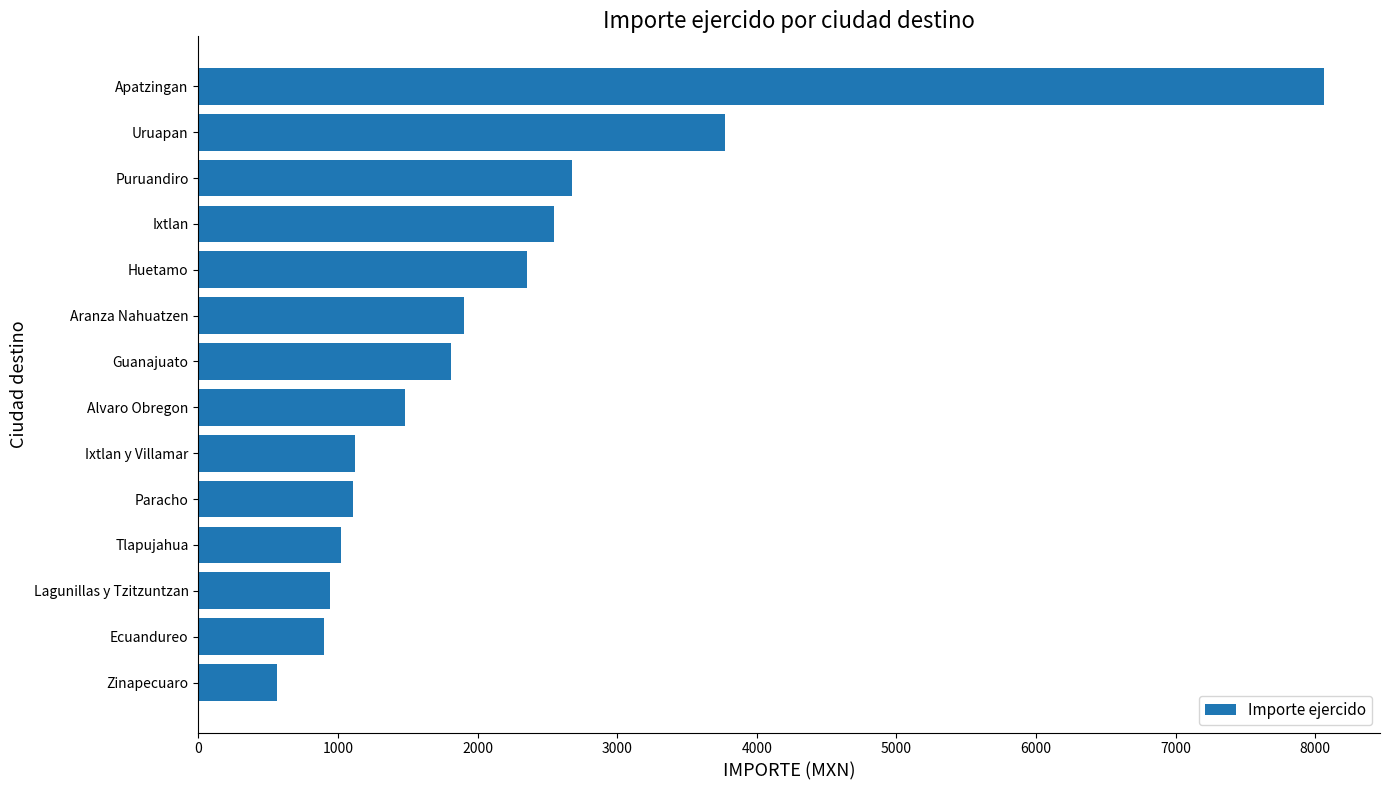

Which has a higher value, Alvaro Obregon or Huetamo?

Huetamo